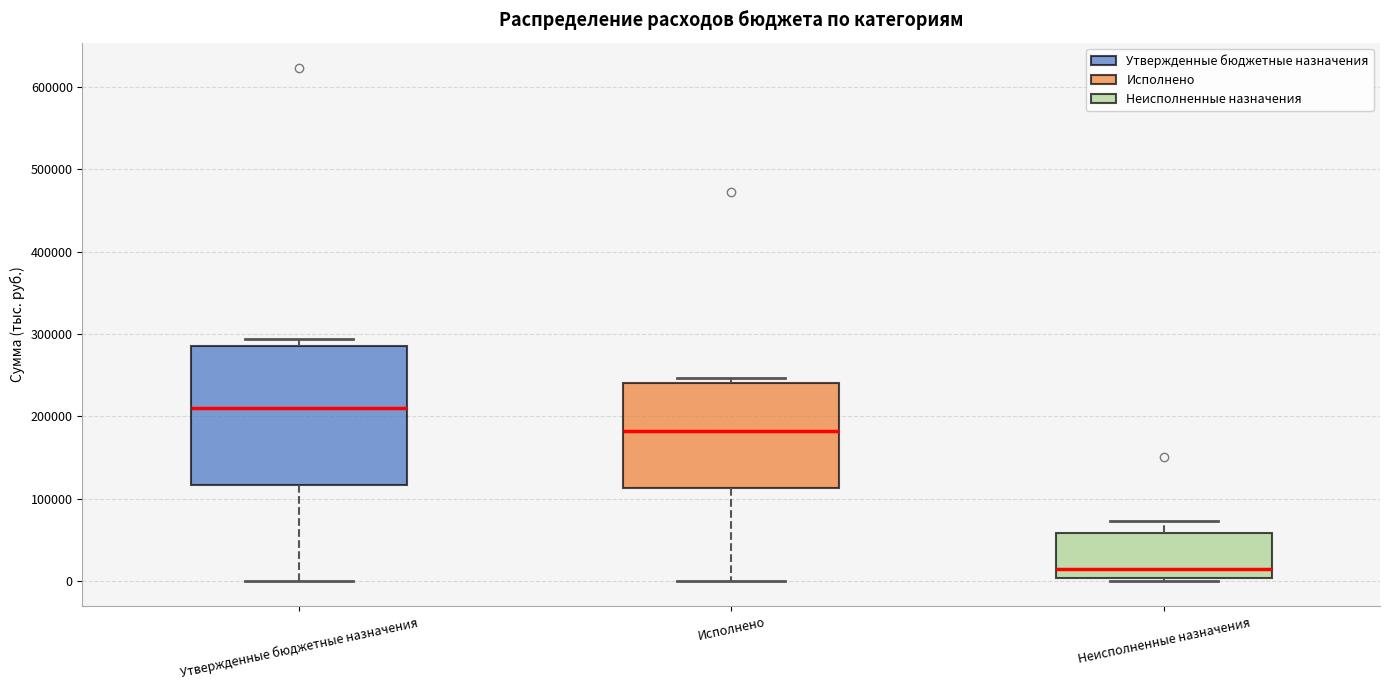

Reading left to right, transcribe this box plot: for each box, give where its median line is, the range the box spans, and where its two whiskers end, as read against the y-axis. The values are not printed on the chart, so give them approximately, as read against the axis.

Утвержденные бюджетные назначения: median 210000, box 120000 to 290000, whiskers 0 to 290000 (just above the box's upper edge)
Исполнено: median 180000, box 110000 to 240000, whiskers 0 to 250000
Неисполненные назначения: median 10000, box 0 to 60000, whiskers 0 (just below the box's lower edge) to 70000